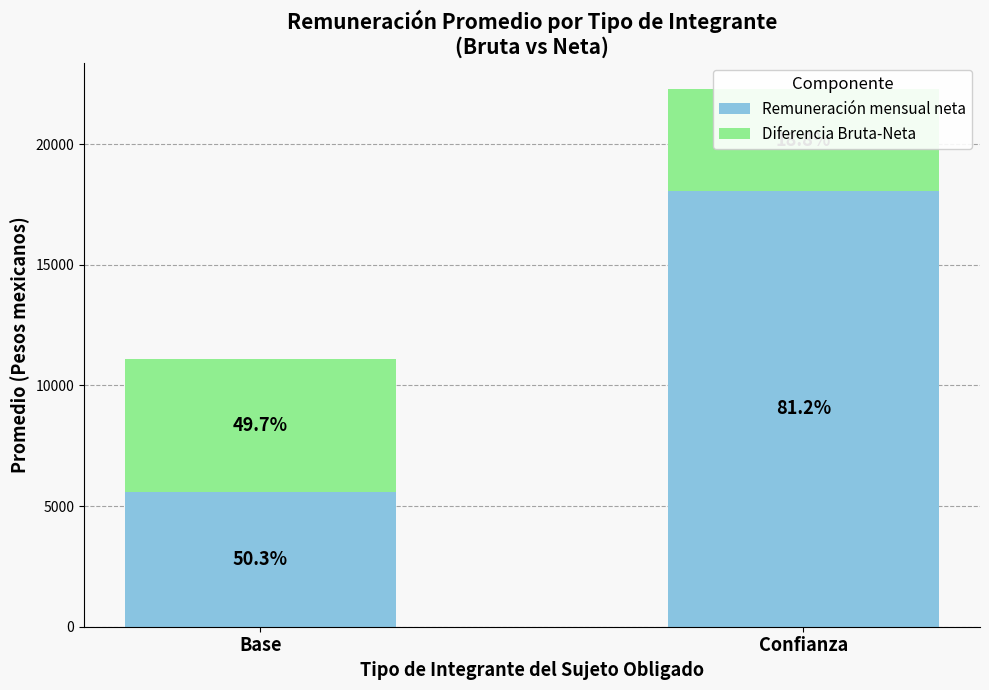

Rank the categories by Diferencia Bruta-Neta value from lowest to highest.

Confianza, Base